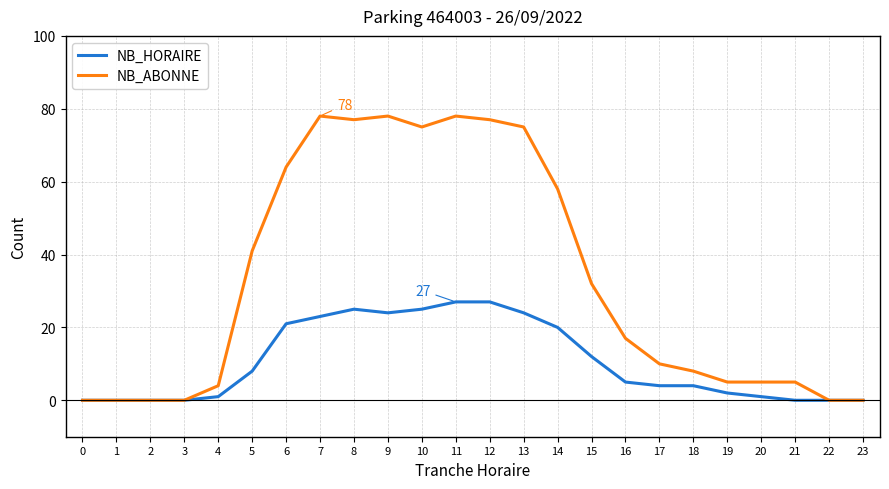

Reading left to right, extract all data points from this chart.

NB_HORAIRE: 0=0	1=0	2=0	3=0	4=1	5=8	6=21	7=23	8=25	9=24	10=25	11=27	12=27	13=24	14=20	15=12	16=5	17=4	18=4	19=2	20=1	21=0	22=0	23=0
NB_ABONNE: 0=0	1=0	2=0	3=0	4=4	5=41	6=64	7=78	8=77	9=78	10=75	11=78	12=77	13=75	14=58	15=32	16=17	17=10	18=8	19=5	20=5	21=5	22=0	23=0